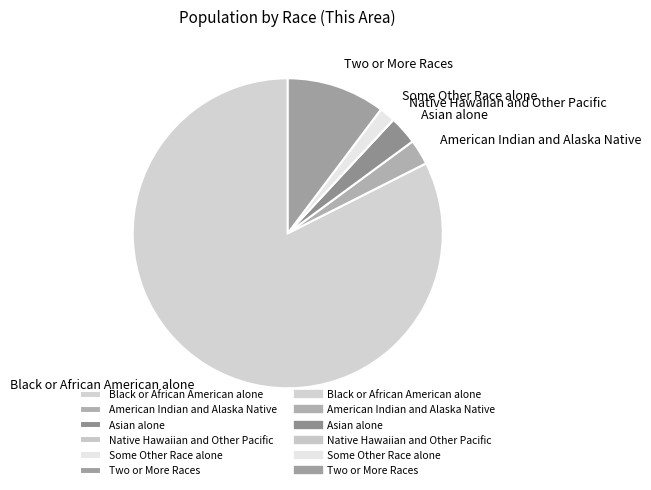

What is the majority slice?

Black or African American alone